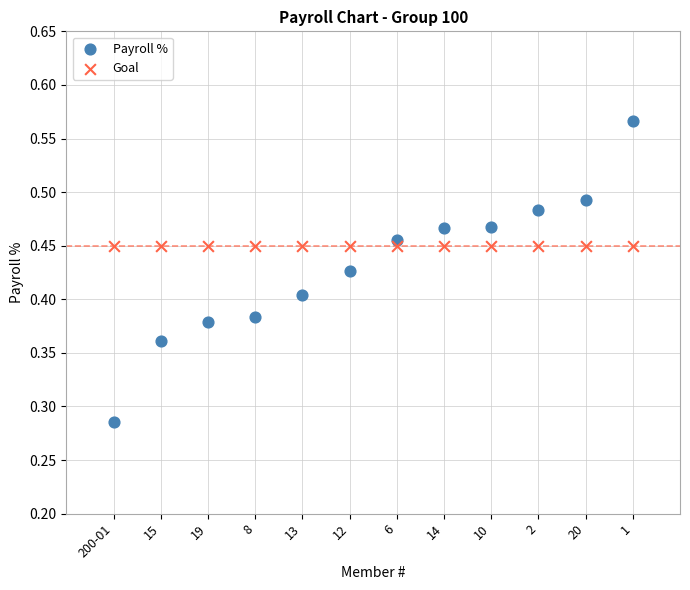

Which series reaches the maximum Y coordinate?

Payroll %